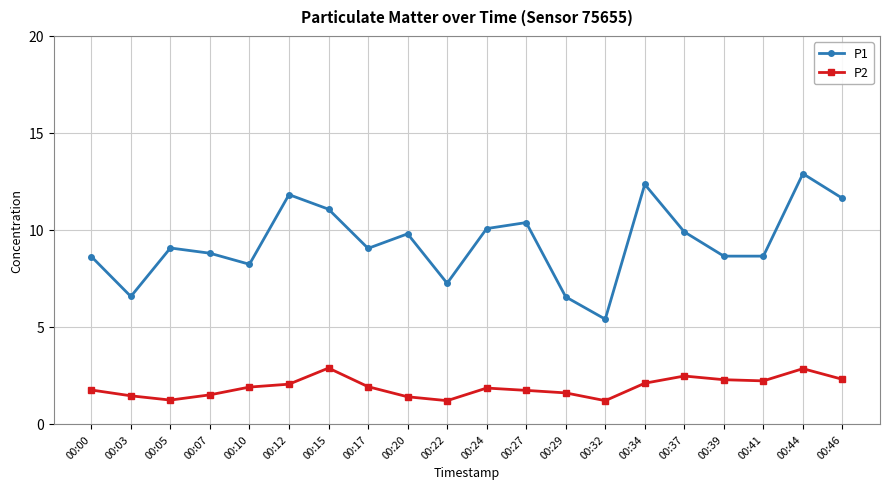

Is it true that P2 equals 2.9 at 00:44?

True